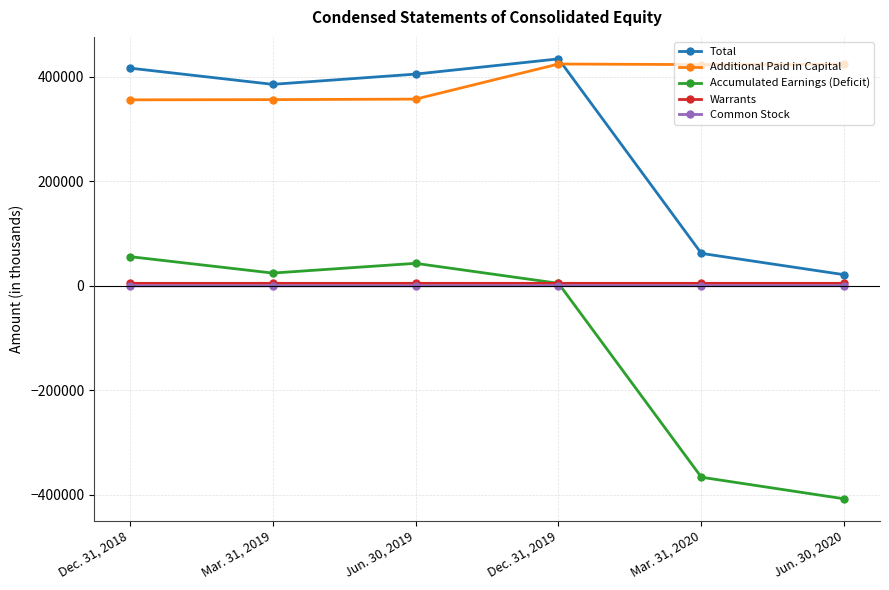

What is the label of the 4th point from the left?

Dec. 31, 2019